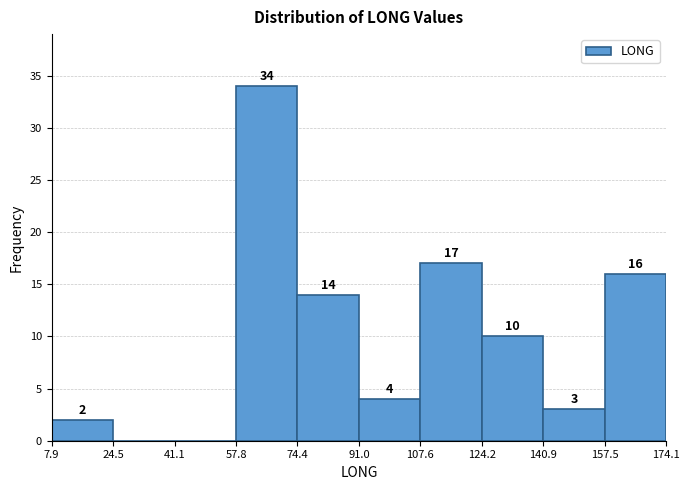

Over which range of the x-axis is the bar tallest?

57.8 to 74.4